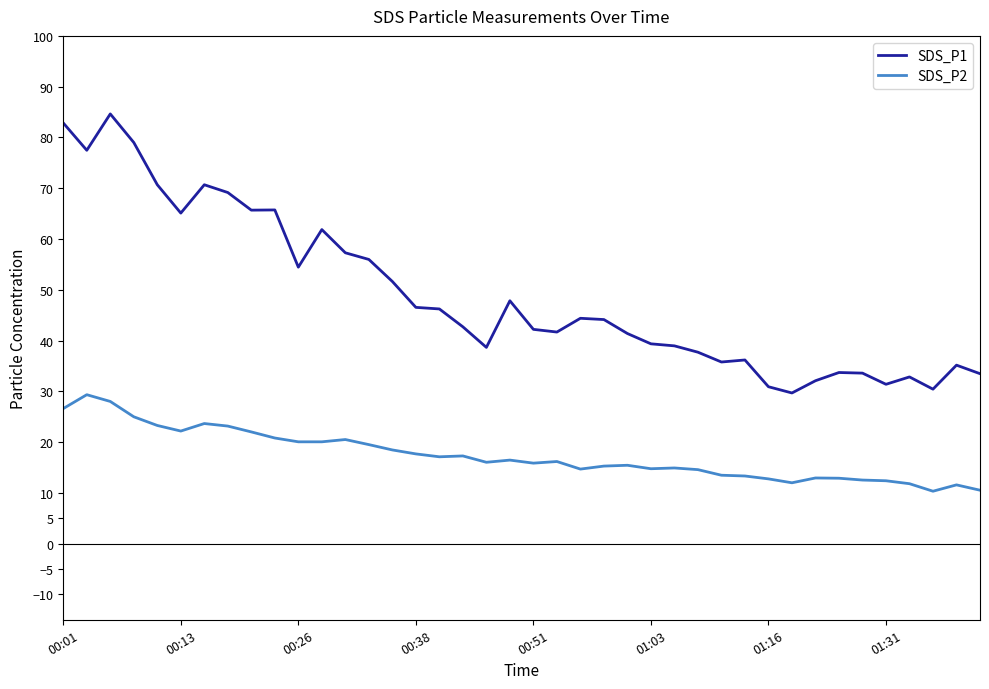

True or false: SDS_P1 has more than 2 interior local peaks.

True